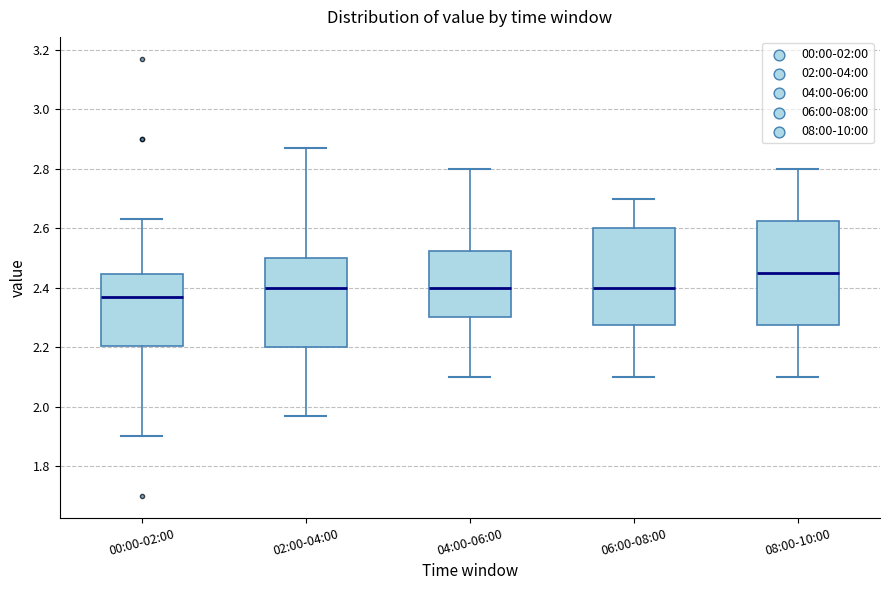

Comparing the boxes themselves (not the whiskers), which one is the tallest?

08:00-10:00